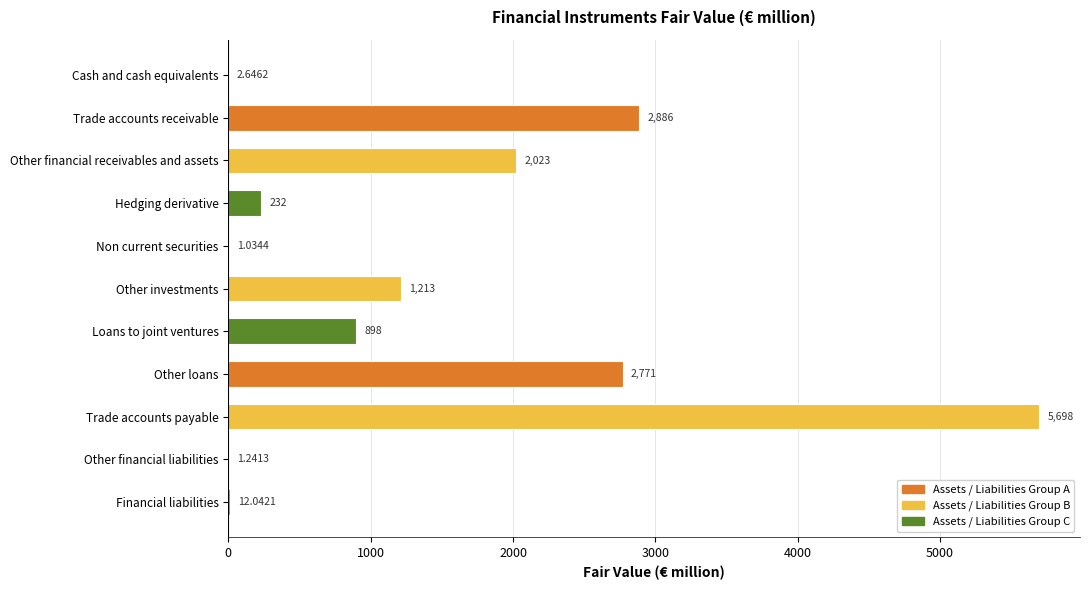

What is the sum of all values?

15738.0